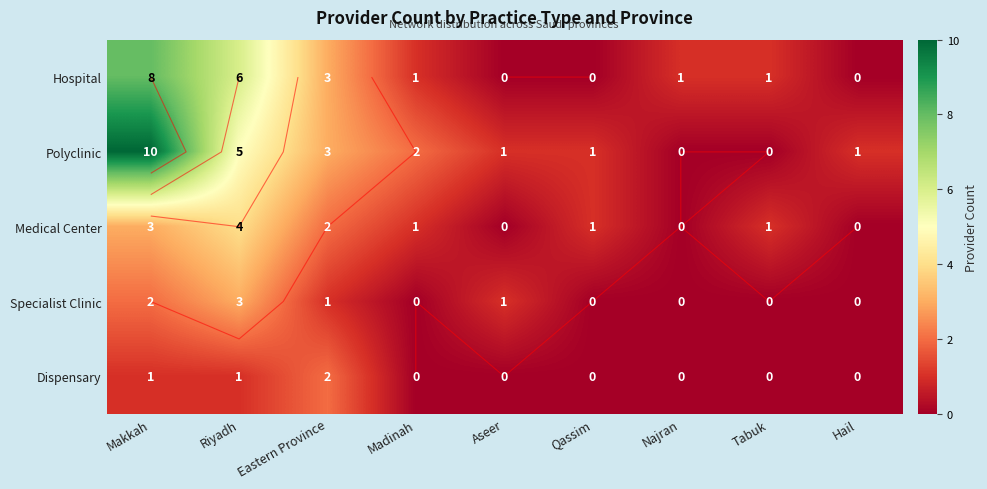

Is the value of Medical Center at Riyadh greater than the value of Dispensary at Eastern Province?

Yes